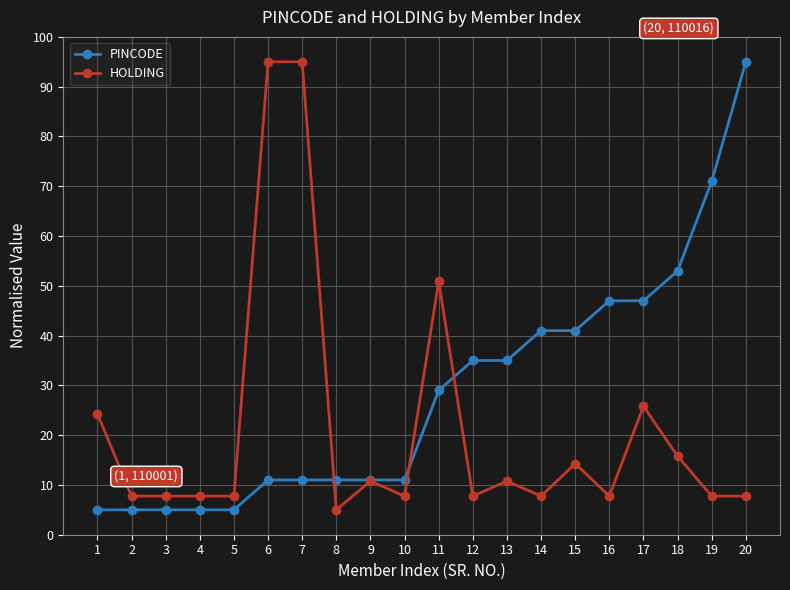

Is the value of PINCODE at 8 greater than the value of HOLDING at 11?

No